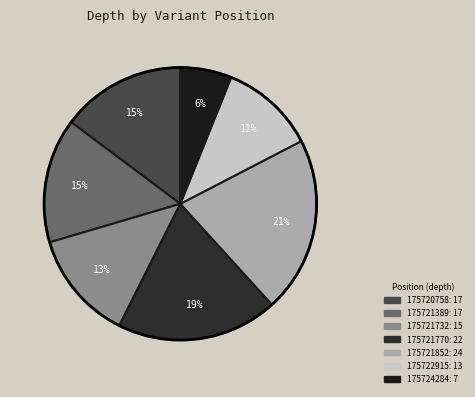

Which slice is the smallest?

175724284